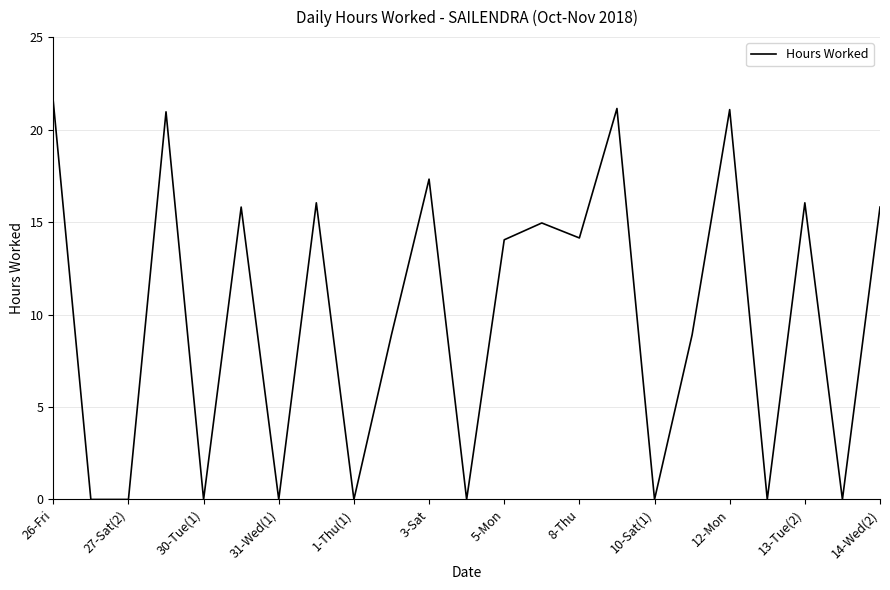

What is the difference between the maximum and minimum values?

21.5